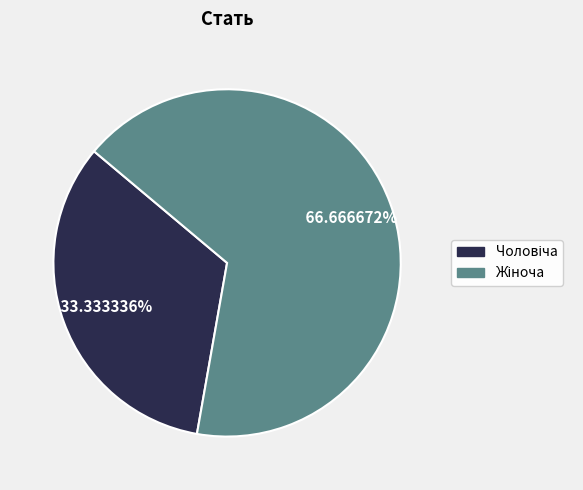

Does Жіноча represent more than half of the total?

Yes